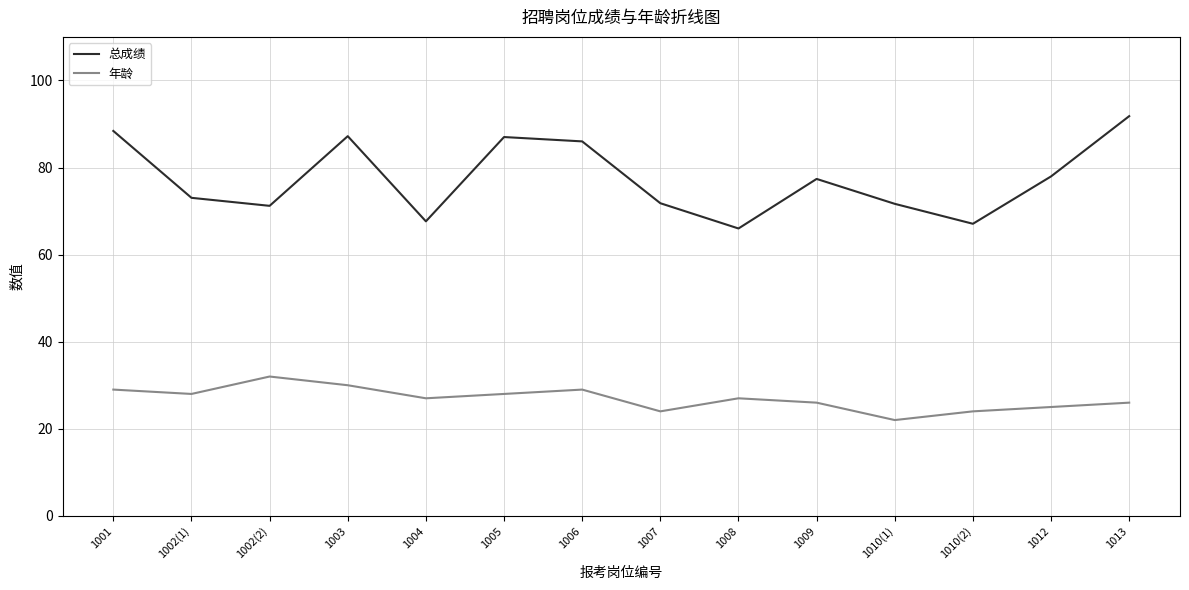

Does the chart have visible grid lines?

Yes